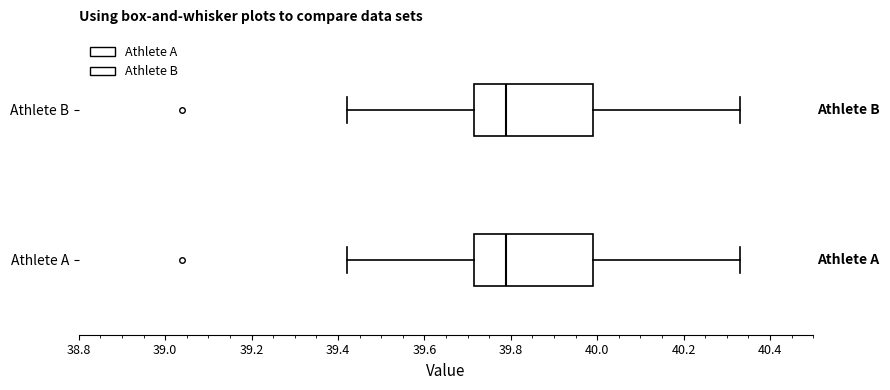

Reading bottom to top, read every box against the x-axis: the position of its median line, the range the box covers, and the ends of its whiskers. The values are not printed on the chart, so give them approximately, as read against the axis.

Athlete A: median 39.80, box 39.72 to 40.00, whiskers 39.42 to 40.34
Athlete B: median 39.80, box 39.72 to 40.00, whiskers 39.42 to 40.34